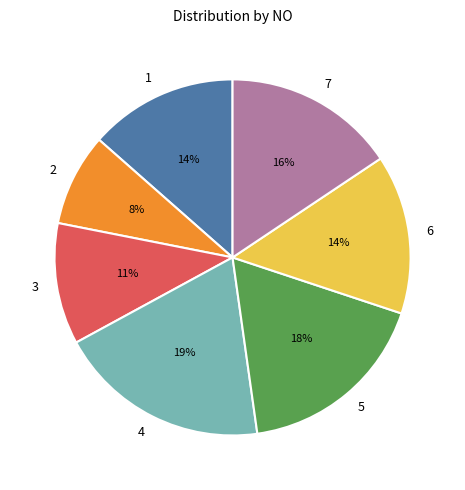

Which slice is the smallest?

2